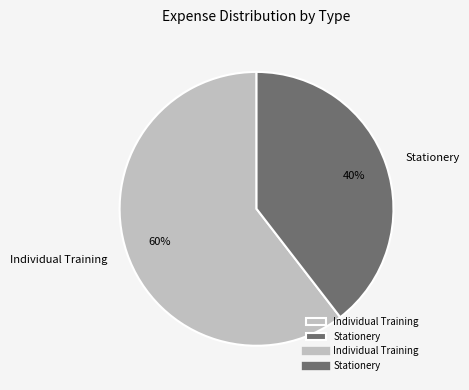

What is the ratio of the value at Stationery to the value at Individual Training?

0.7